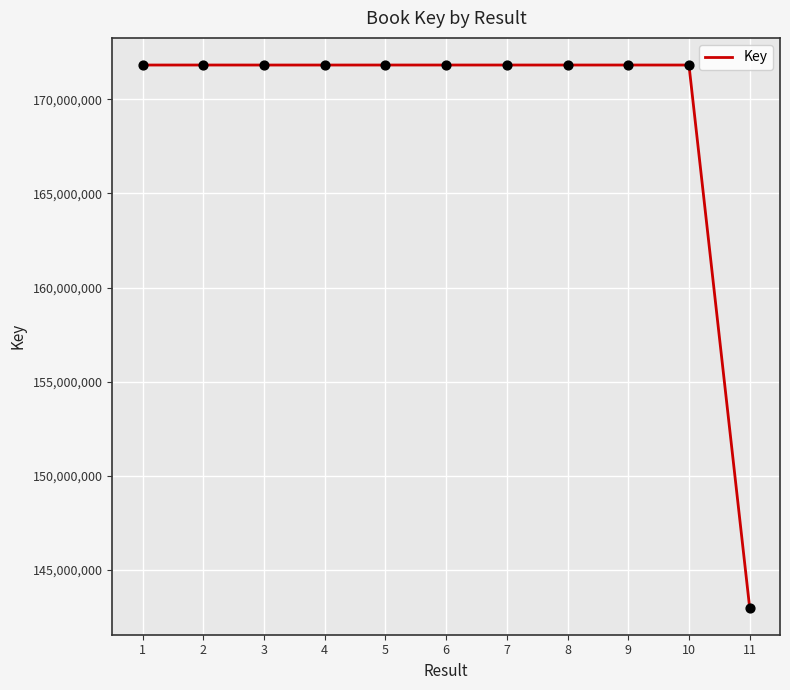

Approximately how many times larger is the value at 5 compared to 9?

1.0